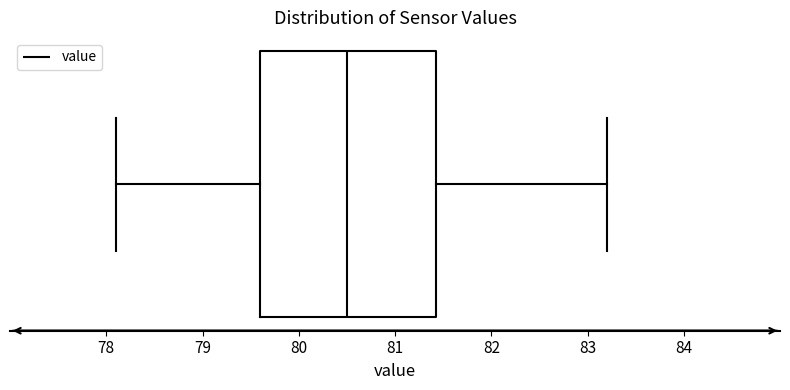

Where does the right whisker of the box end on the x-axis? The values are not printed on the chart, so give them approximately, as read against the axis.

83.2